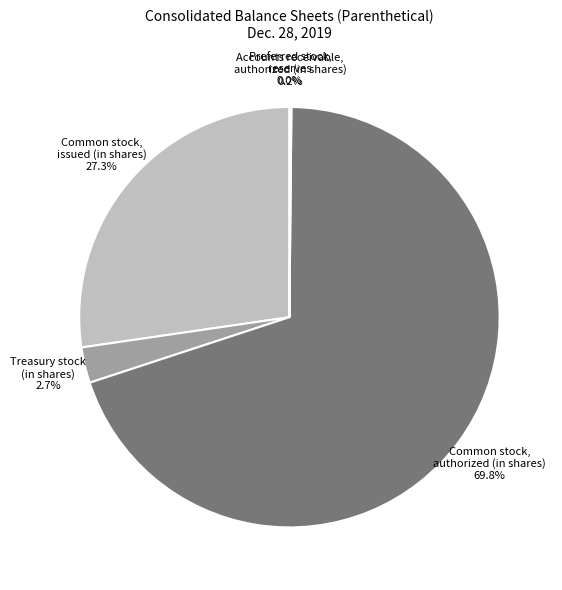

Is it true that Preferred stock, authorized (in shares) is 13% of the pie?

False